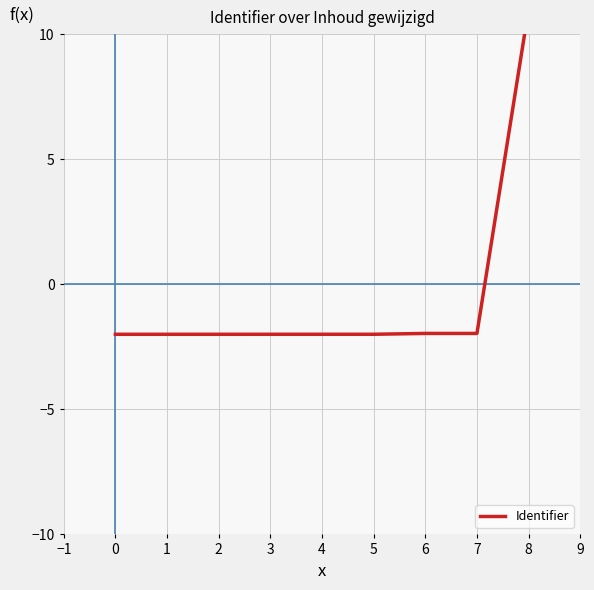

What is the difference between the maximum and minimum values?

13.0